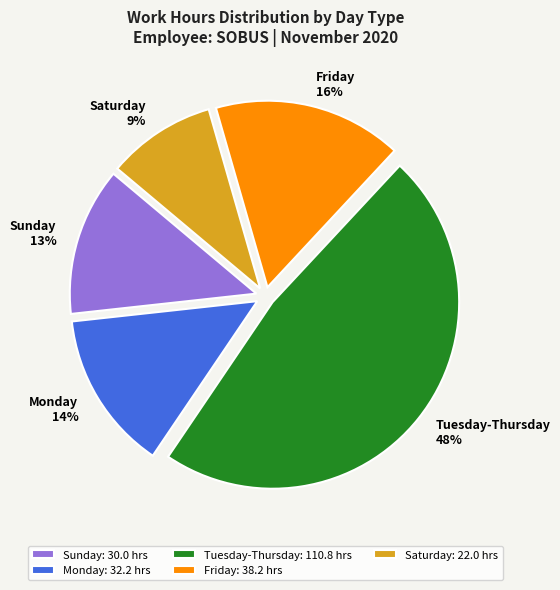

Combined, do Monday and Friday account for over 50%?

No